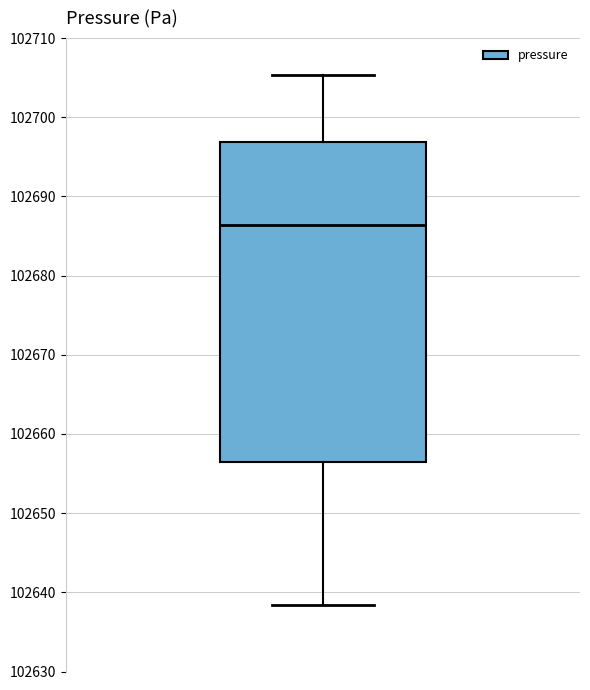

Where is the upper edge of the box on the y-axis? The values are not printed on the chart, so give them approximately, as read against the axis.

102697